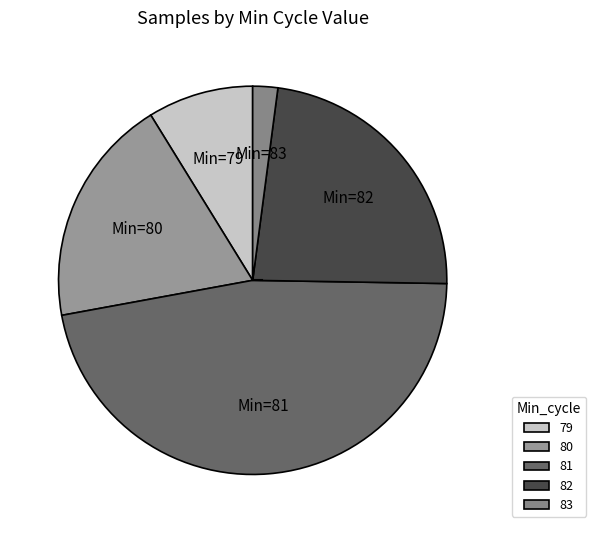

Rank the categories by value from highest to lowest.

81, 82, 80, 79, 83